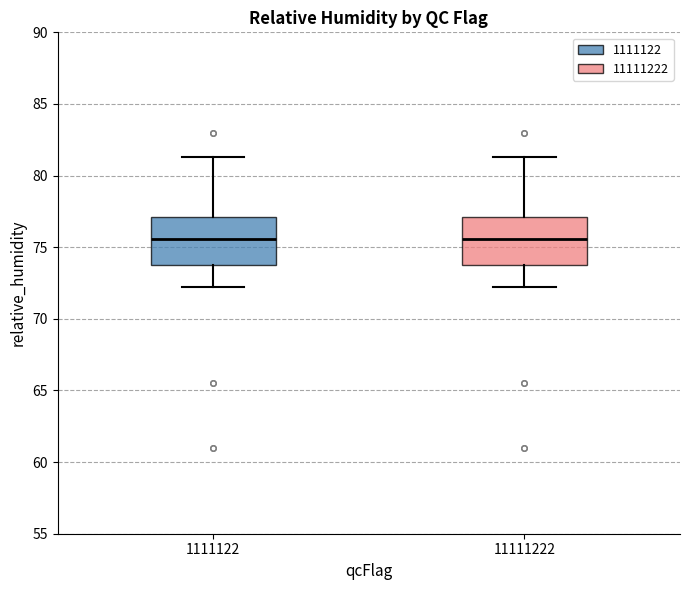

Reading left to right, read every box against the y-axis: the position of its median line, the range the box covers, and the ends of its whiskers. The values are not printed on the chart, so give them approximately, as read against the axis.

1111122: median 75.5, box 73.5 to 77.0, whiskers 72.0 to 81.5
11111222: median 75.5, box 73.5 to 77.0, whiskers 72.0 to 81.5